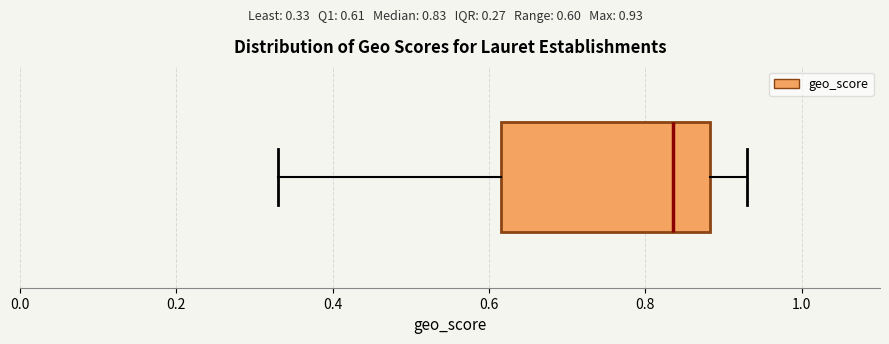

Read this box plot against the x-axis: the position of the median line, the range covered by the box, and the ends of both whiskers. The values are not printed on the chart, so give them approximately, as read against the axis.

median 0.84, box 0.62 to 0.88, whiskers 0.34 to 0.94